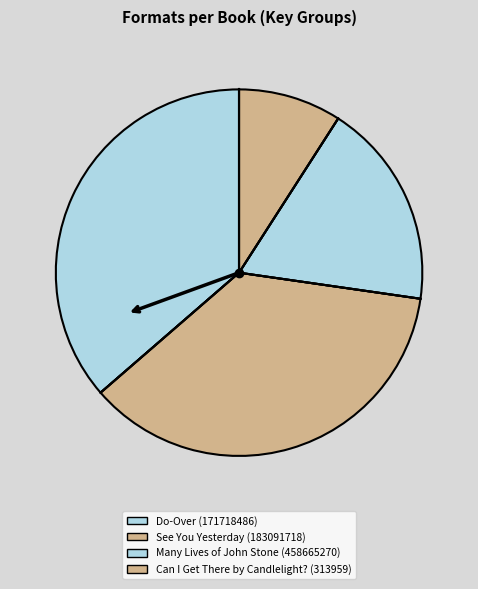

Does any single category account for the majority?

No